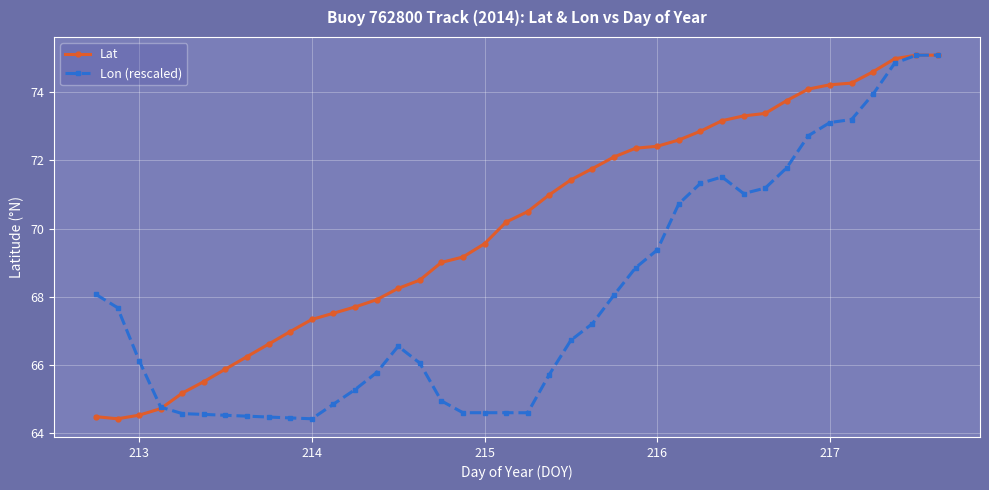

Which series has the largest total across all categories?

Lat